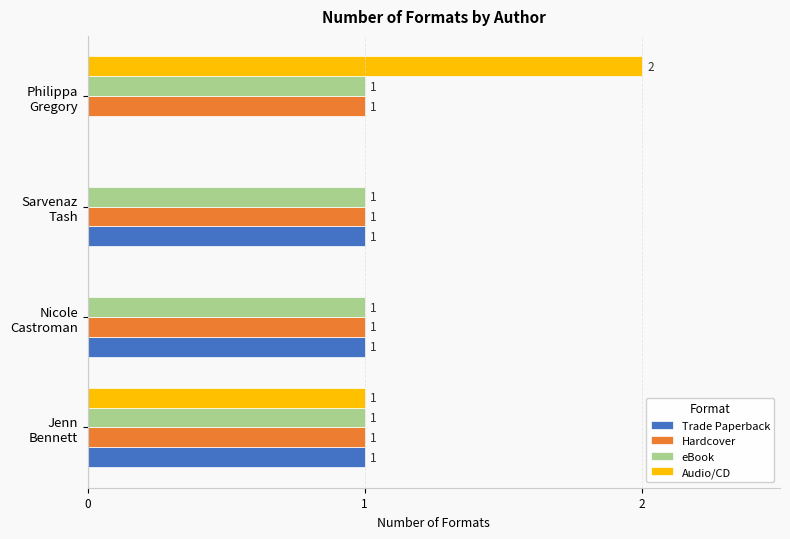

What is the sum of all Trade Paperback values?

3